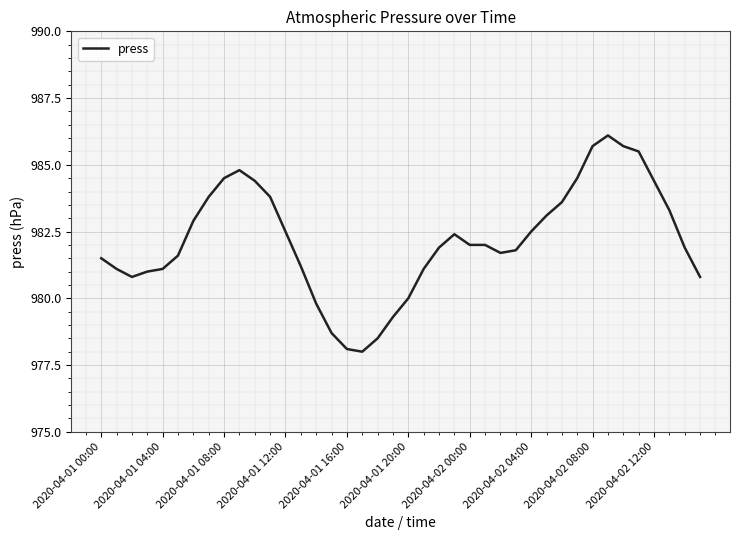

How many values are below 982?

20